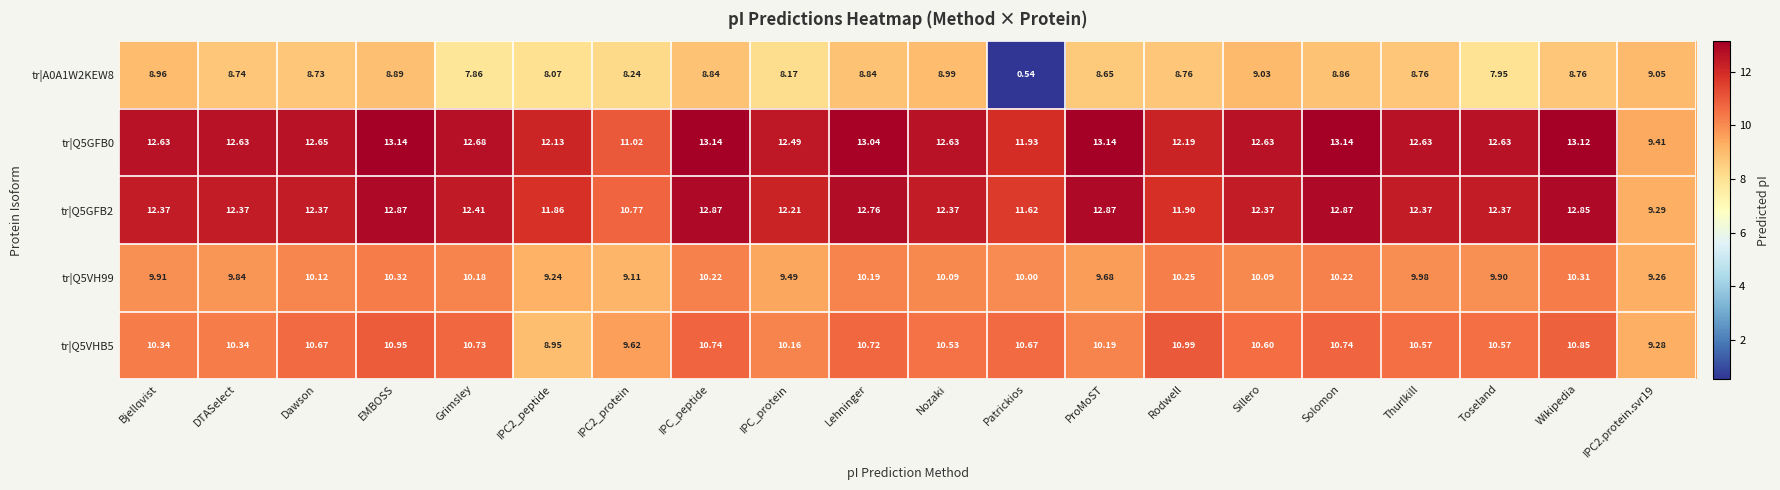

At which label is tr|A0A1W2KEW8 closest to 4?

Patrickios